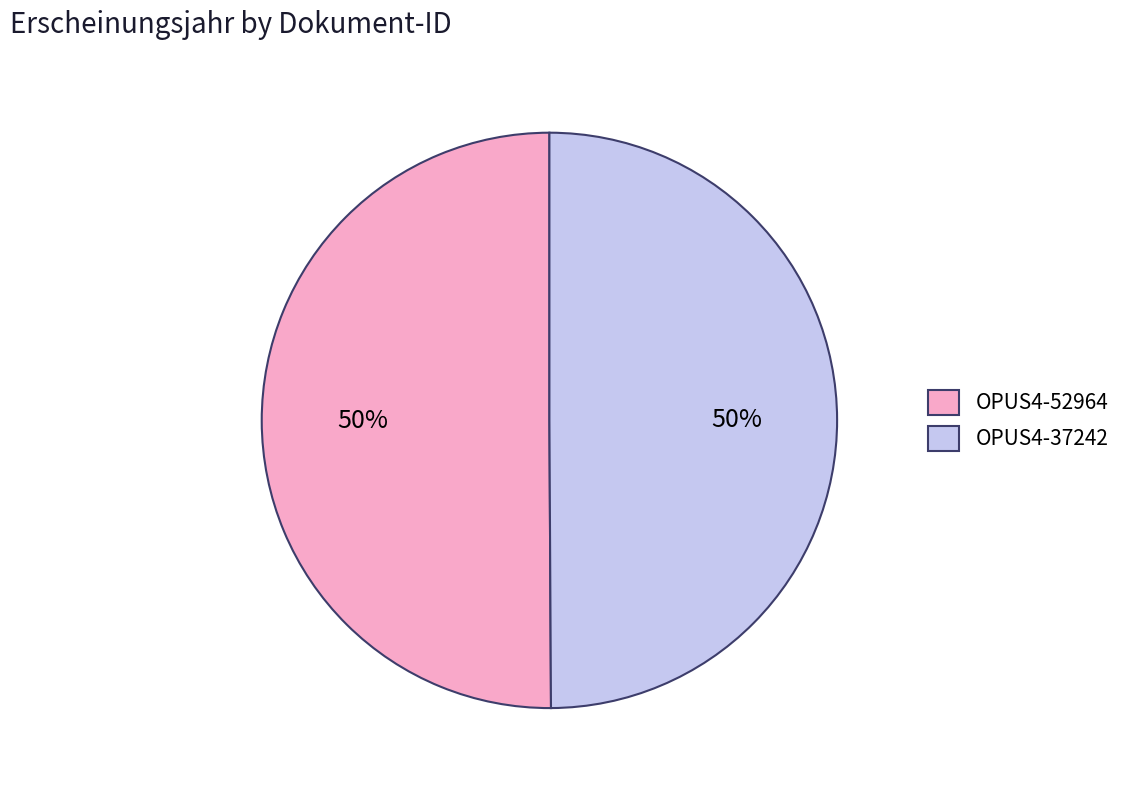

Is it true that OPUS4-52964 is 50% of the pie?

True